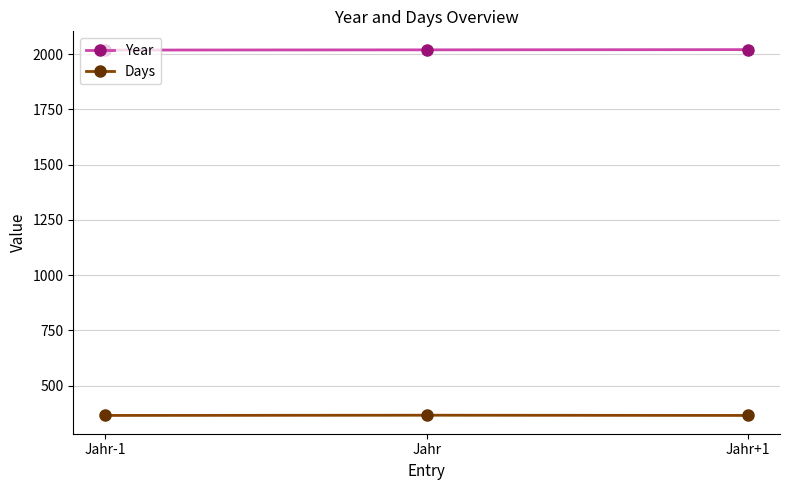

What is the spread (max minus min) of values at Jahr-1?

1654